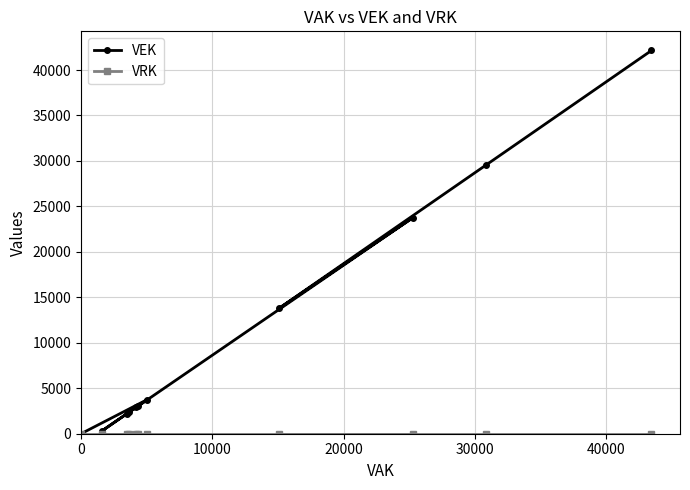

Is this an area chart (filled region under the line)?

No